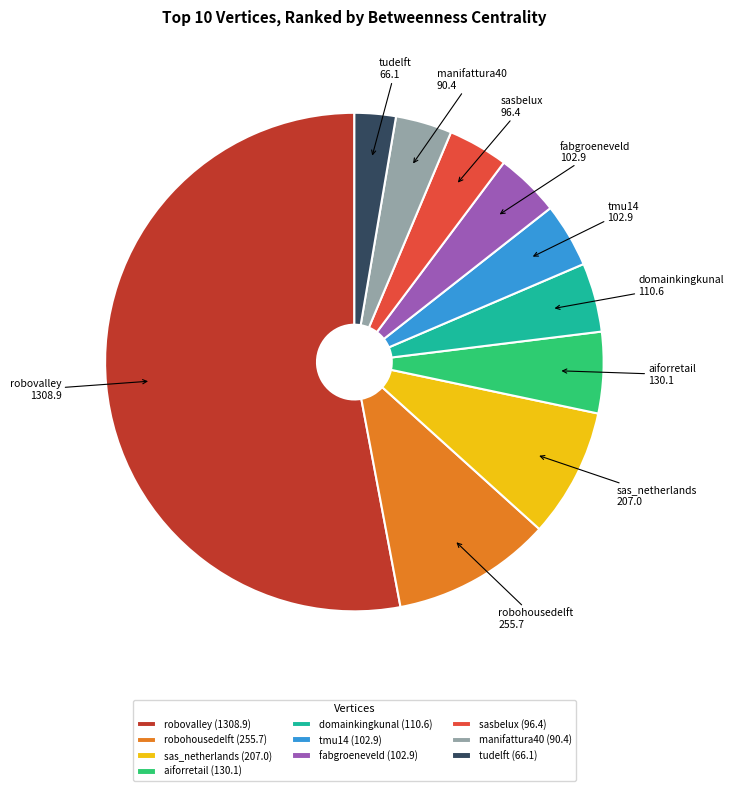

Is domainkingkunal the majority of the pie?

No